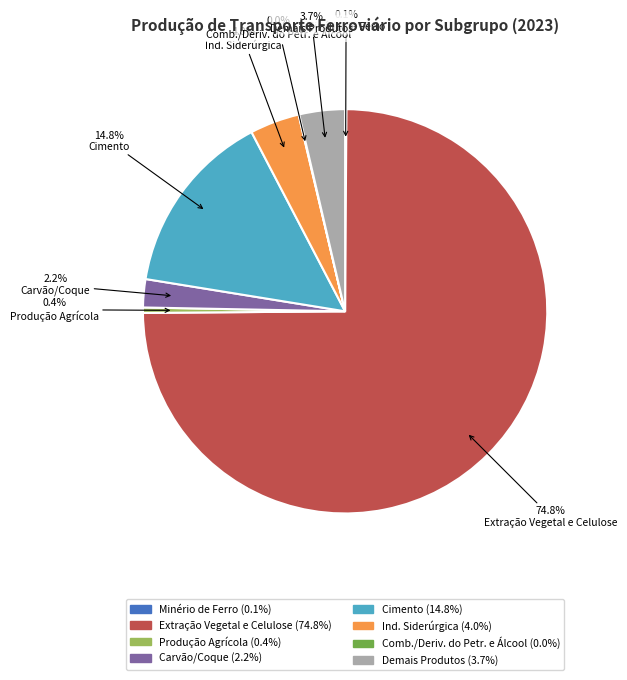

To the nearest percent, what percentage of the pie is Cimento?

15%